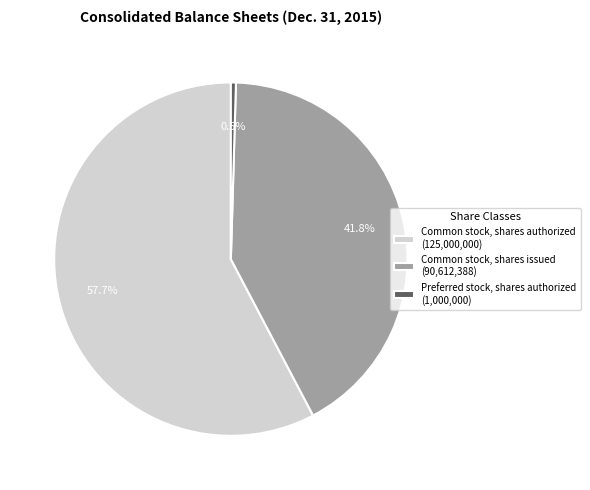

To the nearest percent, what is the difference between the largest and smallest slice percentages?

57%